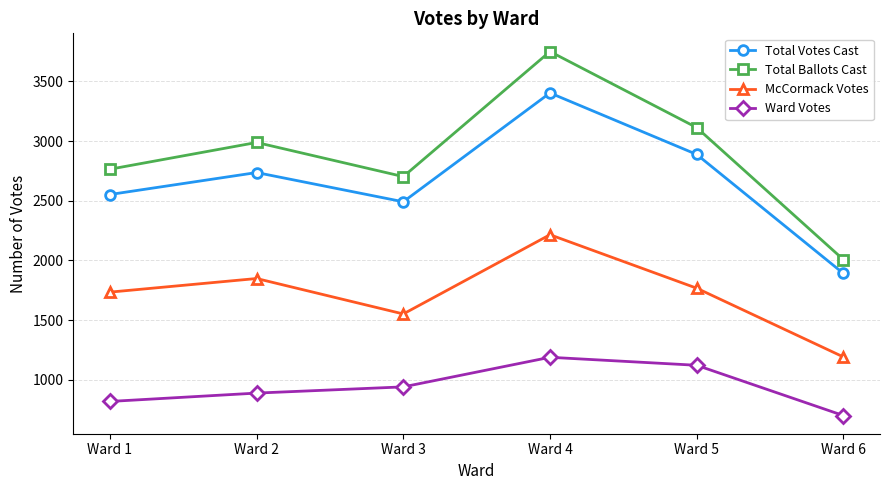

At which category is the sum across all series the highest?

Ward 4